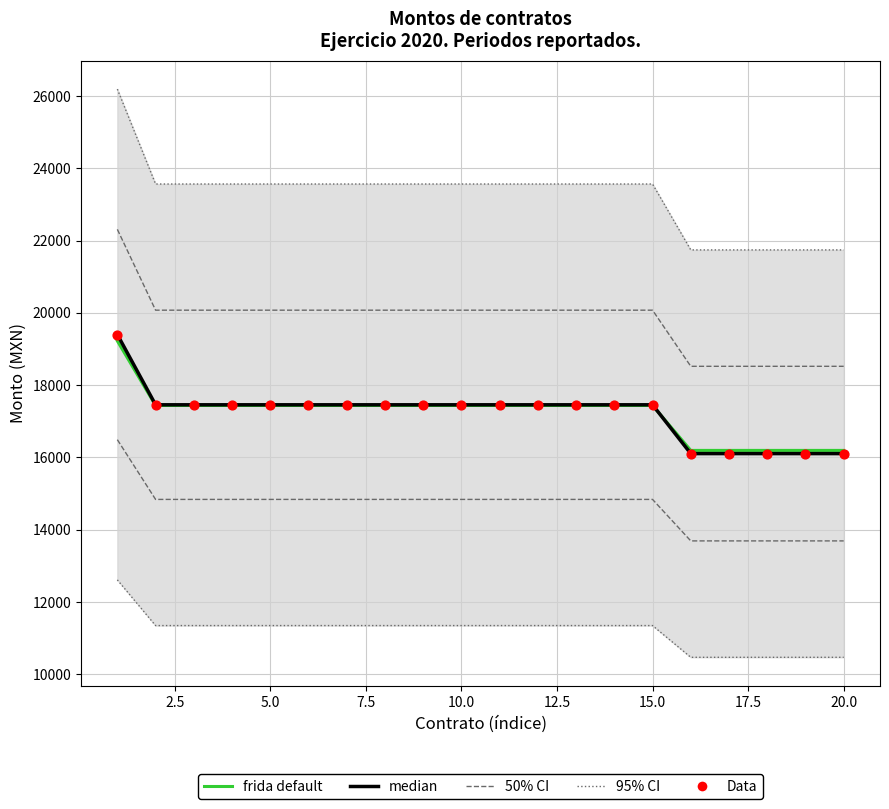

What is the total value across all series at 5.0?

95984.7